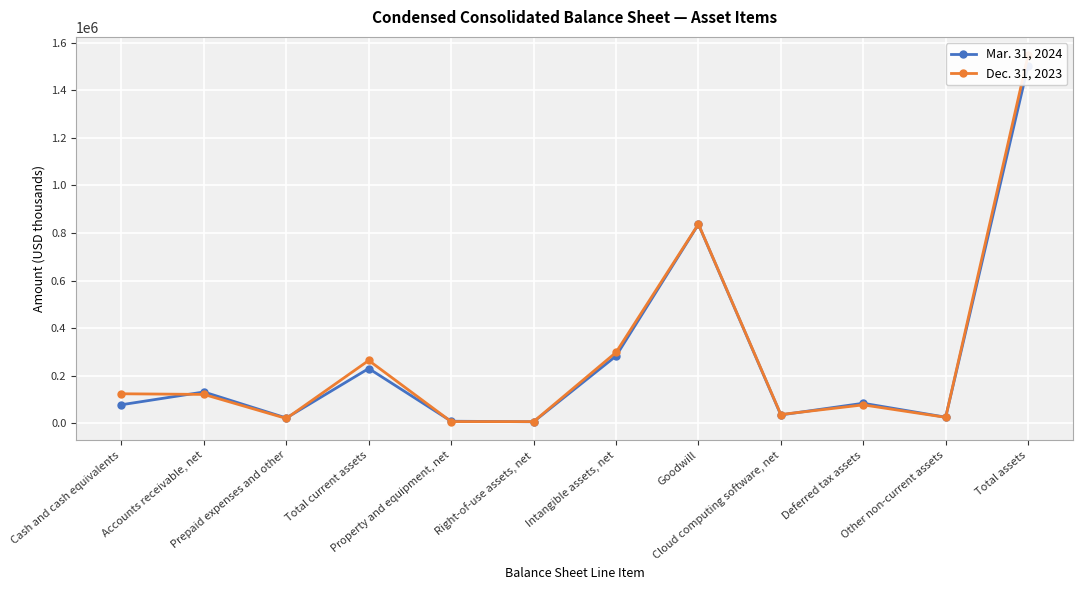

At how many categories does at least one series exceed 892293?

1